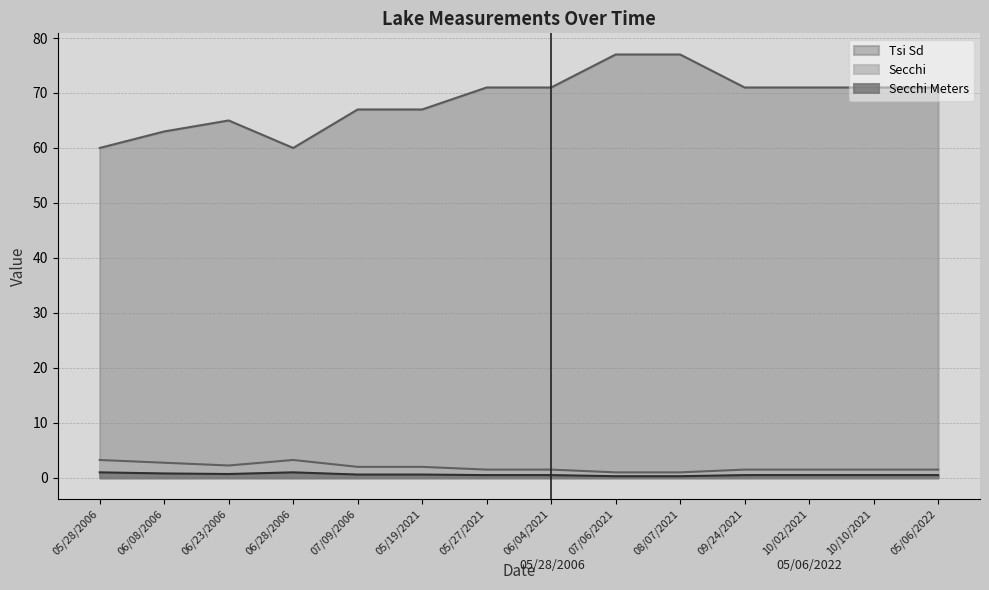

True or false: Secchi has a value of 1.5 at 05/06/2022.

True